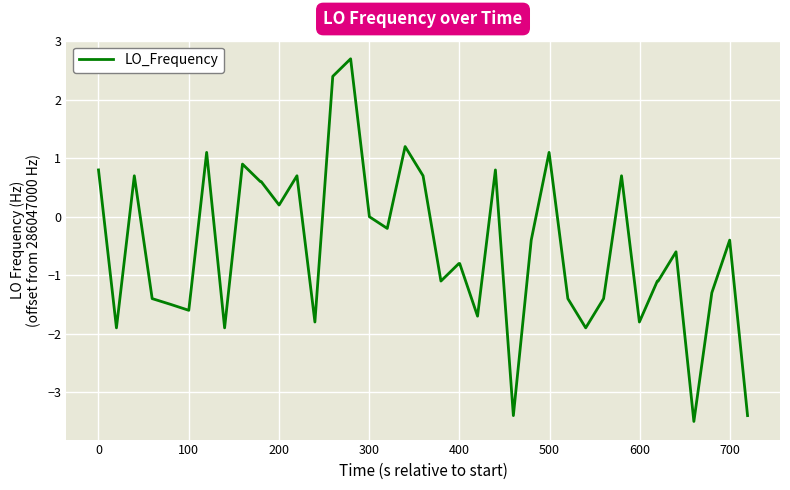

What is the smallest value displayed?

-3.5